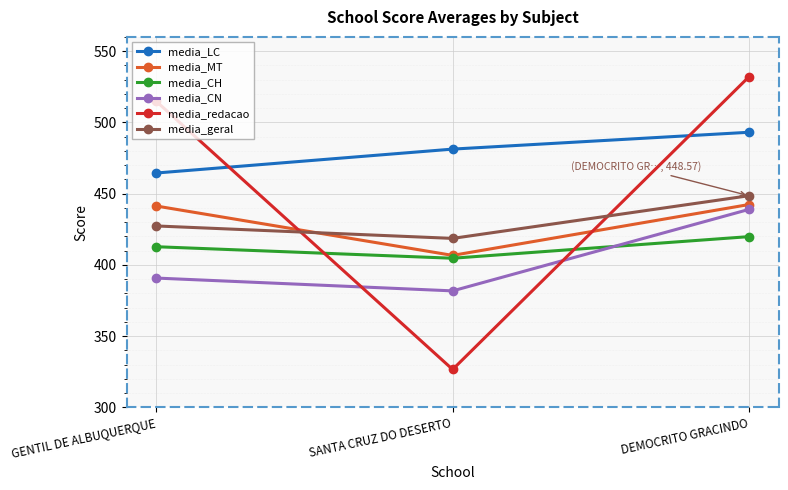

Reading right to left, transcribe all the data shown in this chart.

media_LC: DEMOCRITO GRACINDO=493.1	SANTA CRUZ DO DESERTO=481.3	GENTIL DE ALBUQUERQUE=464.5
media_MT: DEMOCRITO GRACINDO=442.4	SANTA CRUZ DO DESERTO=406.7	GENTIL DE ALBUQUERQUE=441.3
media_CH: DEMOCRITO GRACINDO=419.9	SANTA CRUZ DO DESERTO=404.7	GENTIL DE ALBUQUERQUE=412.8
media_CN: DEMOCRITO GRACINDO=439.0	SANTA CRUZ DO DESERTO=381.8	GENTIL DE ALBUQUERQUE=390.8
media_redacao: DEMOCRITO GRACINDO=532.0	SANTA CRUZ DO DESERTO=326.7	GENTIL DE ALBUQUERQUE=514.7
media_geral: DEMOCRITO GRACINDO=448.6	SANTA CRUZ DO DESERTO=418.6	GENTIL DE ALBUQUERQUE=427.4